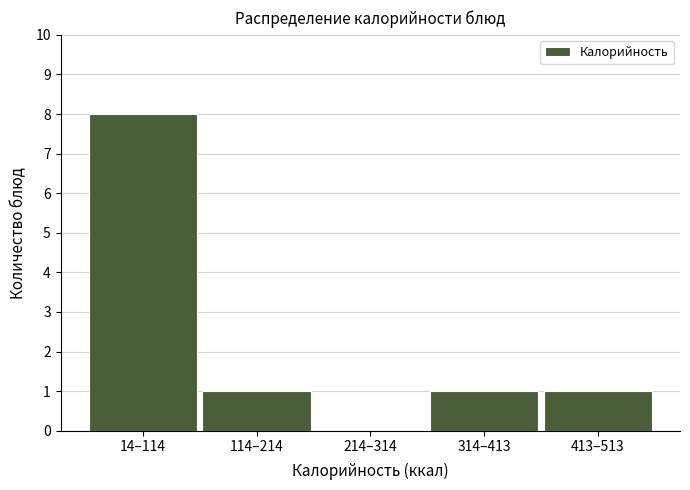

Reading left to right, transcribe all the data shown in this chart.

14–114=8	114–214=1	214–314=0	314–413=1	413–513=1